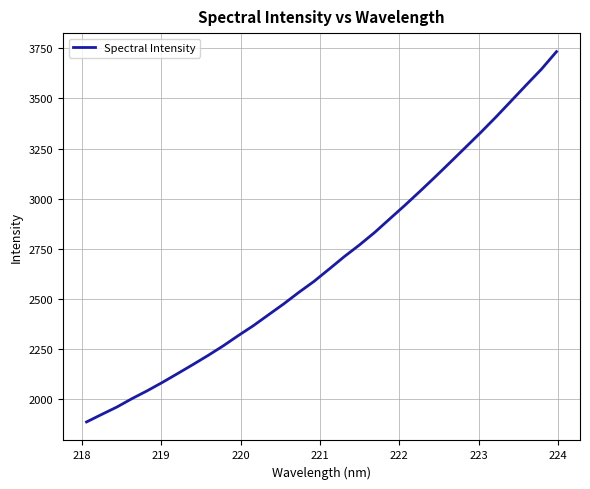

How many lines are shown in the chart?

1